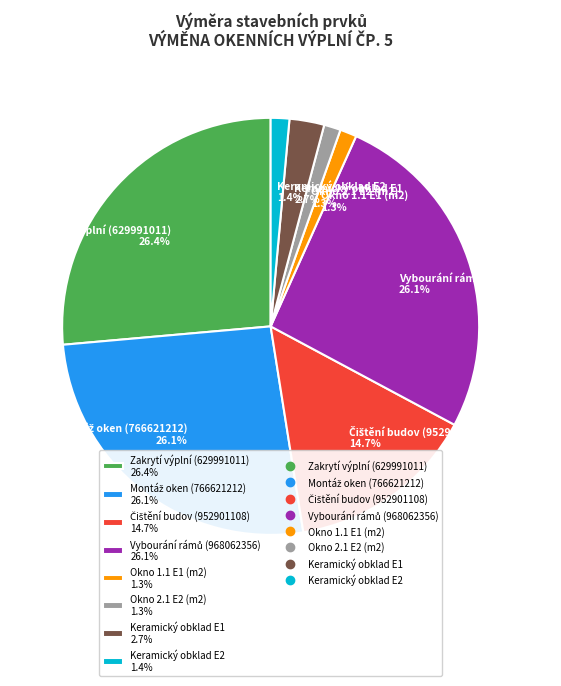

Do Okno 2.1 E2 (m2) 1.3% and Zakrytí výplní (629991011) 26.4% together represent more than half of the pie?

No